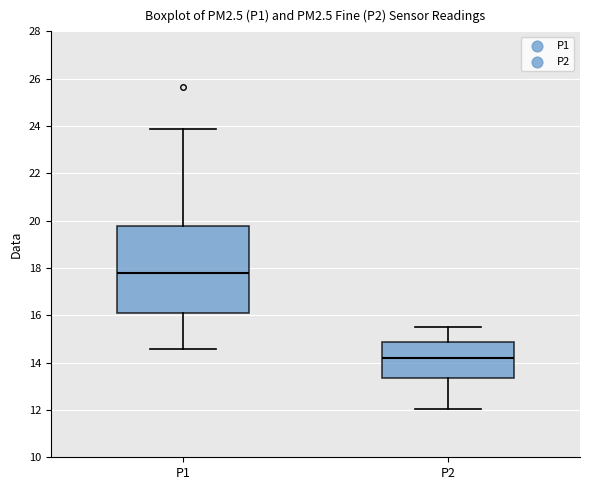

Reading left to right, read every box against the y-axis: the position of its median line, the range the box covers, and the ends of its whiskers. The values are not printed on the chart, so give them approximately, as read against the axis.

P1: median 17.8, box 16.0 to 19.8, whiskers 14.6 to 23.8
P2: median 14.2, box 13.4 to 14.8, whiskers 12.0 to 15.6